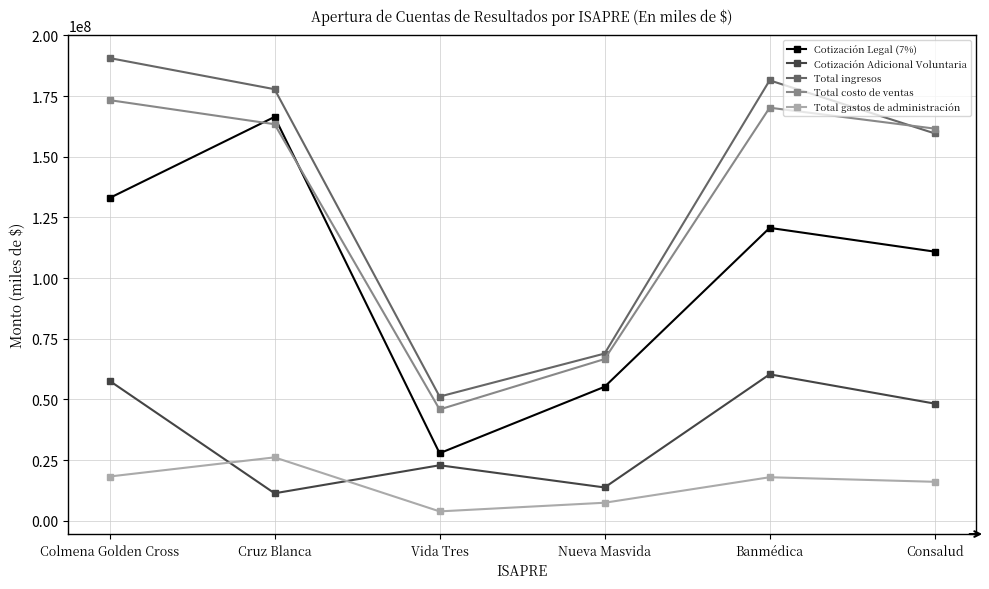

At which label is Total ingresos closest to 120926465?

Consalud